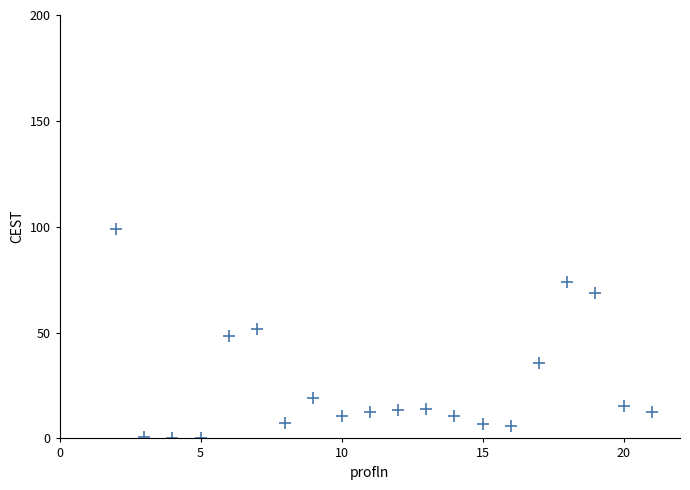

What is the range of Y values (max minus min)?

99.1